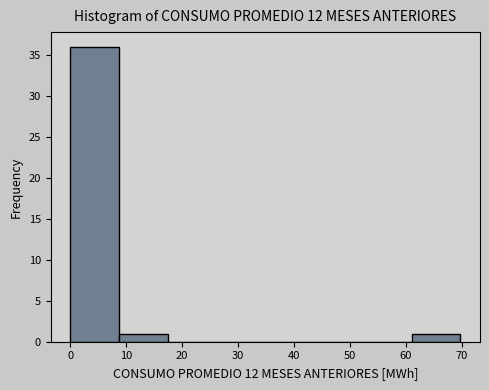

Which range on the x-axis has the tallest bar?

0 to 9